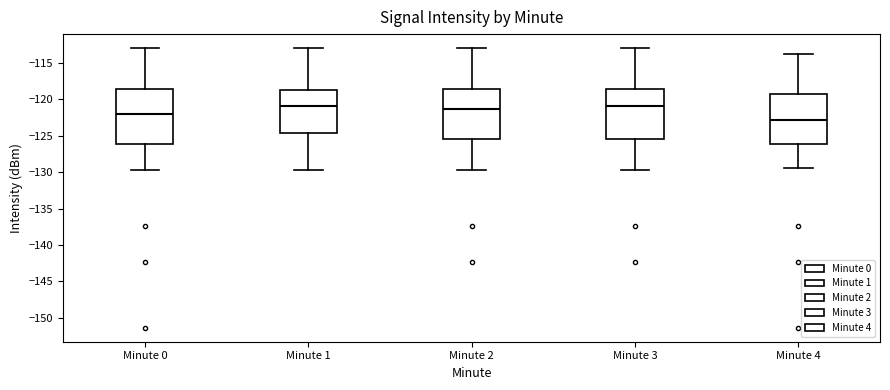

Reading left to right, transcribe this box plot: for each box, give where its median line is, the range the box spans, and where its two whiskers end, as read against the y-axis. The values are not printed on the chart, so give them approximately, as read against the axis.

Minute 0: median -122.0, box -126.0 to -118.5, whiskers -129.5 to -113.0
Minute 1: median -121.0, box -124.5 to -118.5, whiskers -129.5 to -113.0
Minute 2: median -121.5, box -125.5 to -118.5, whiskers -129.5 to -113.0
Minute 3: median -121.0, box -125.5 to -118.5, whiskers -129.5 to -113.0
Minute 4: median -123.0, box -126.0 to -119.0, whiskers -129.5 to -113.5